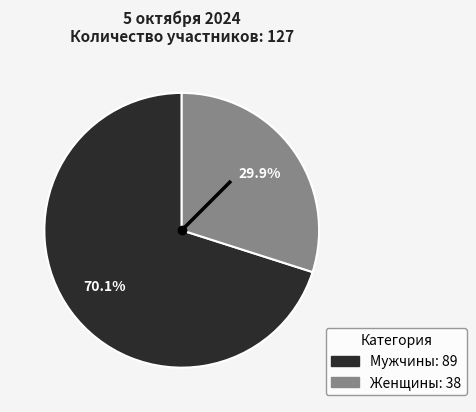

The Мужчины slice represents 80% of the pie. True or false?

False